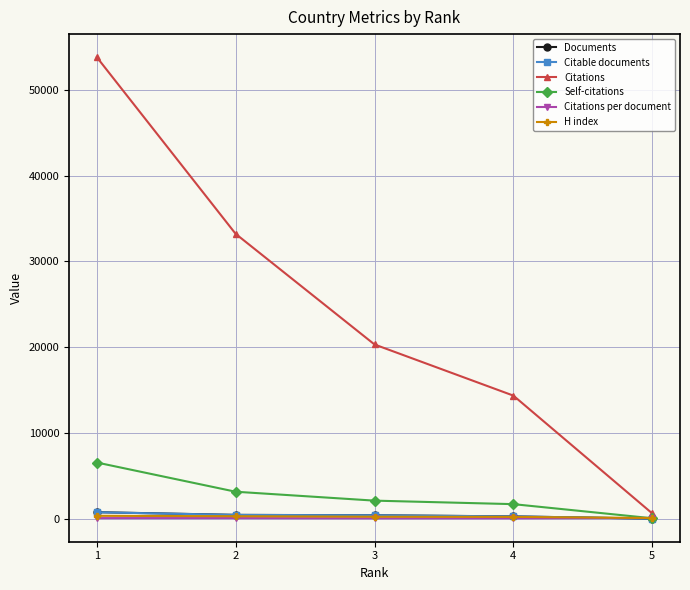

Which series has the largest total across all categories?

Citations